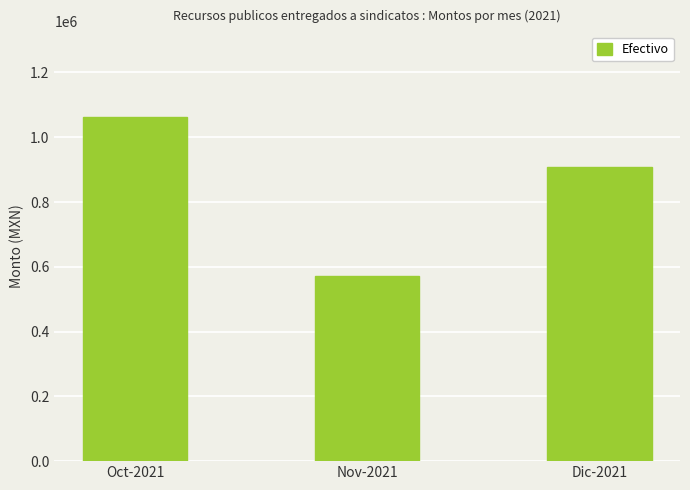

Is it true that the value at Dic-2021 is 909231.0?

True